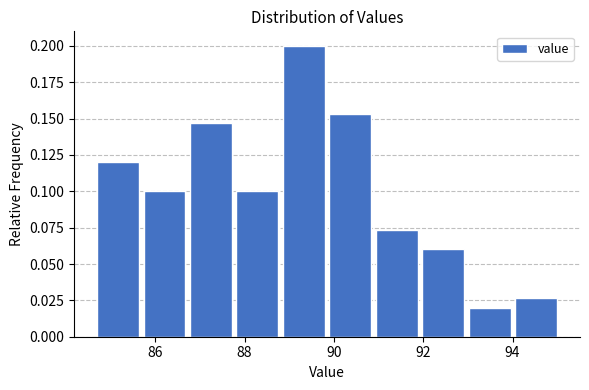

How tall is the bar that spans 86.78 to 87.82 on the x-axis? Neither the bar edges nor the heights are printed on the chart, so give them approximately, as read against the axes.

0.145